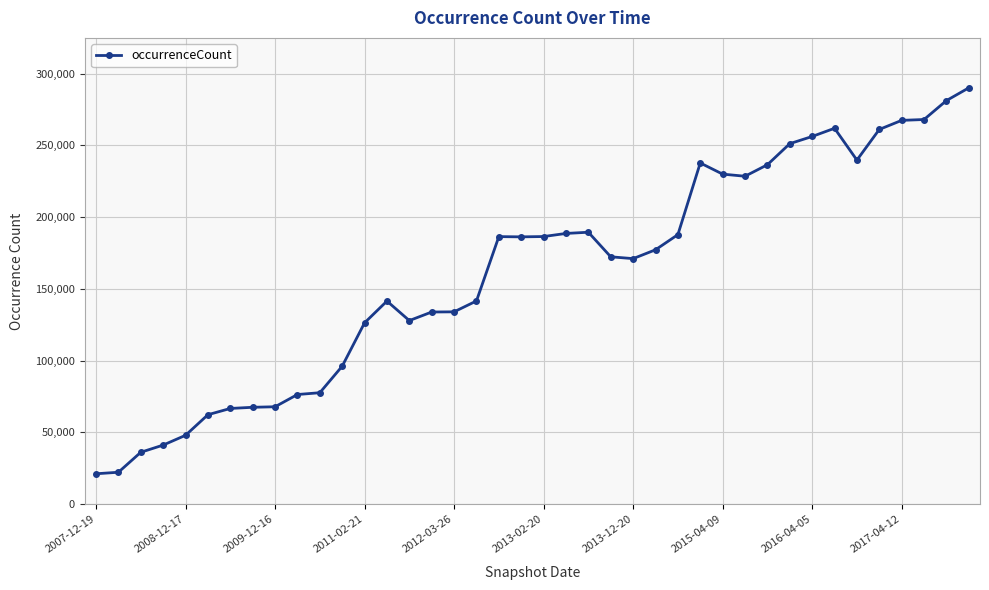

True or false: there are more than 2 points higher than both neighbors.

True